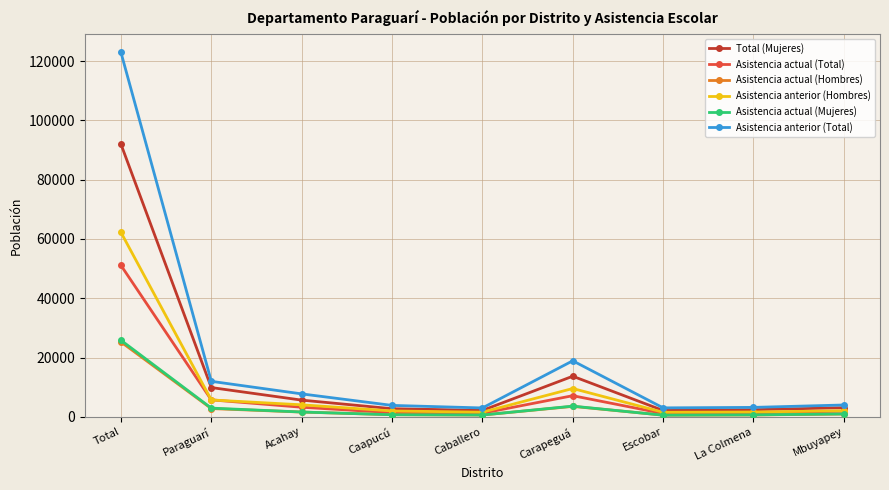

What is the total value across all series at Mbuyapey?

12950